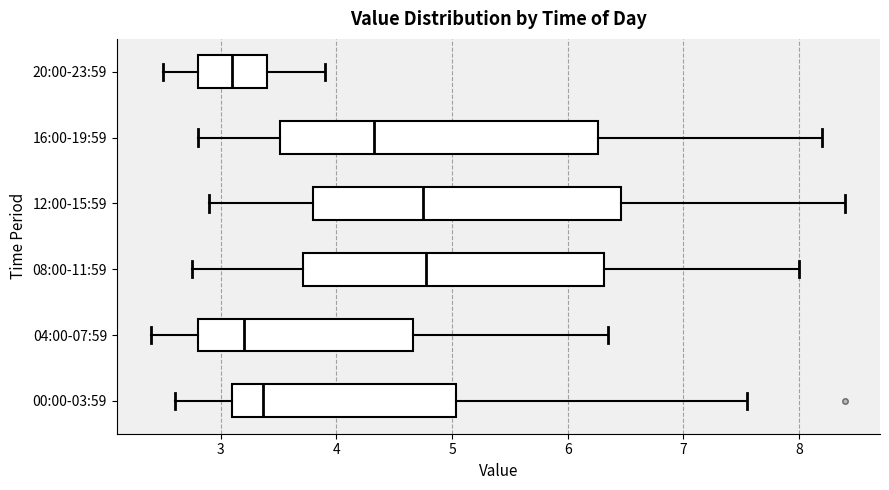

Which box's median line is the furthest to the left?

20:00-23:59